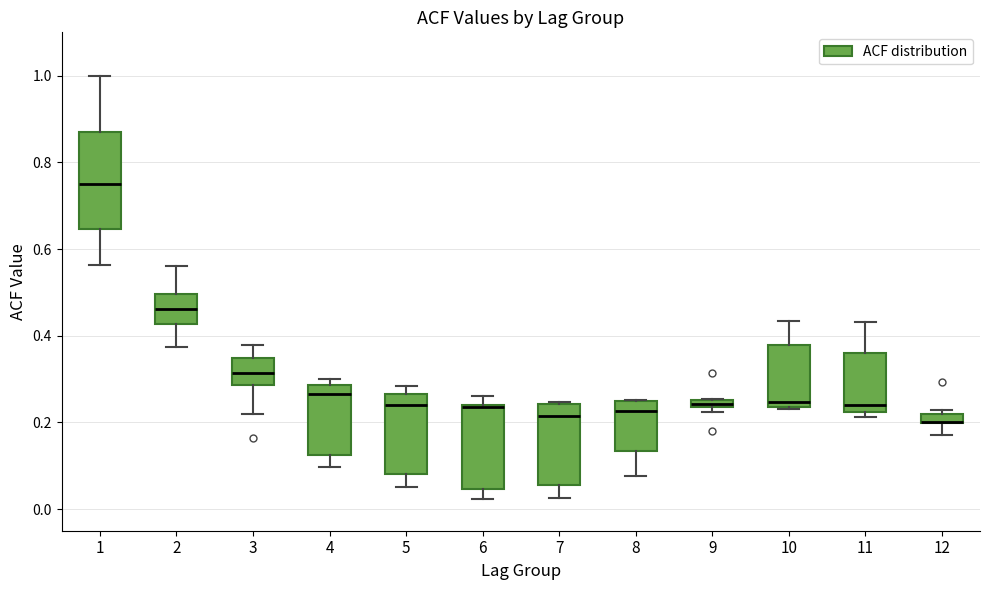

Comparing the boxes themselves (not the whiskers), which one is the tallest?

1